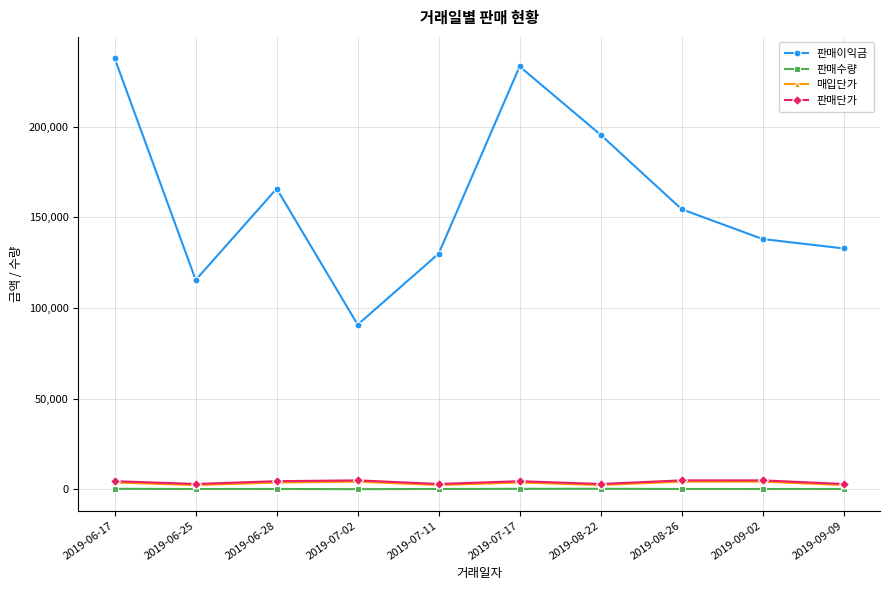

At which category does 판매이익금 reach its first local peak?

2019-06-28